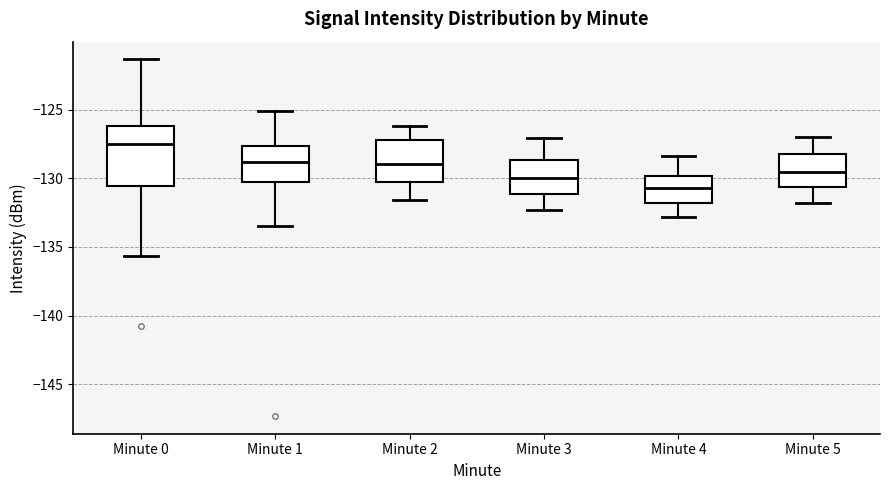

Where does the median line of the box for Minute 4 sit on the y-axis? The values are not printed on the chart, so give them approximately, as read against the axis.

-130.5